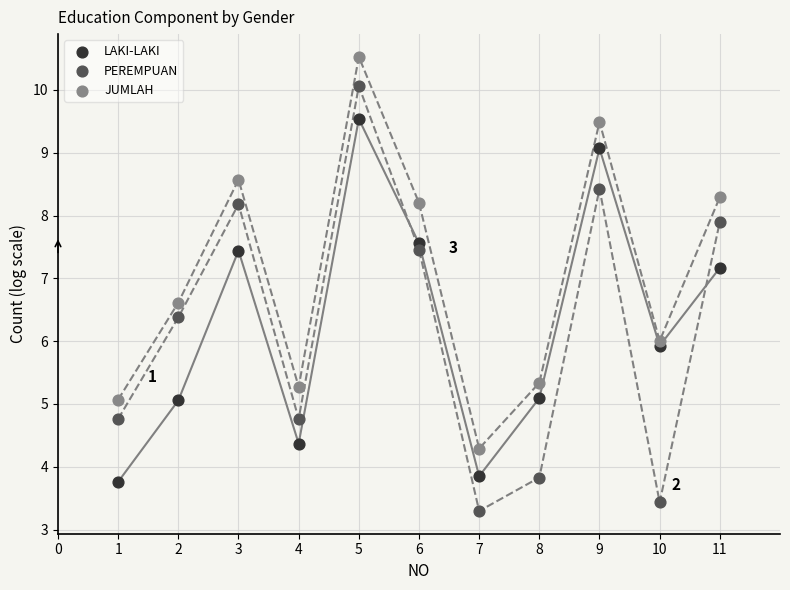

Which series contains the lowest Y value?

PEREMPUAN